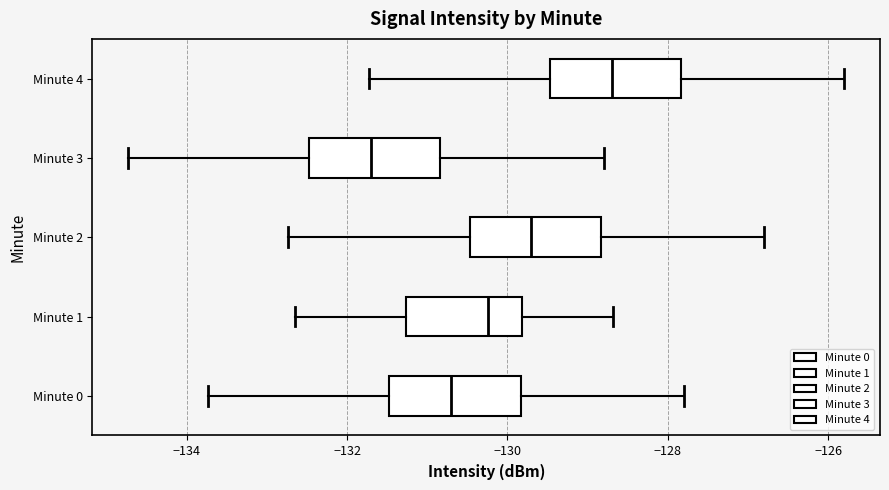

Reading bottom to top, transcribe this box plot: for each box, give where its median line is, the range the box spans, and where its two whiskers end, as read against the x-axis. The values are not printed on the chart, so give them approximately, as read against the axis.

Minute 0: median -130.8, box -131.4 to -129.8, whiskers -133.8 to -127.8
Minute 1: median -130.2, box -131.2 to -129.8, whiskers -132.6 to -128.6
Minute 2: median -129.8, box -130.4 to -128.8, whiskers -132.8 to -126.8
Minute 3: median -131.8, box -132.4 to -130.8, whiskers -134.8 to -128.8
Minute 4: median -128.8, box -129.4 to -127.8, whiskers -131.8 to -125.8